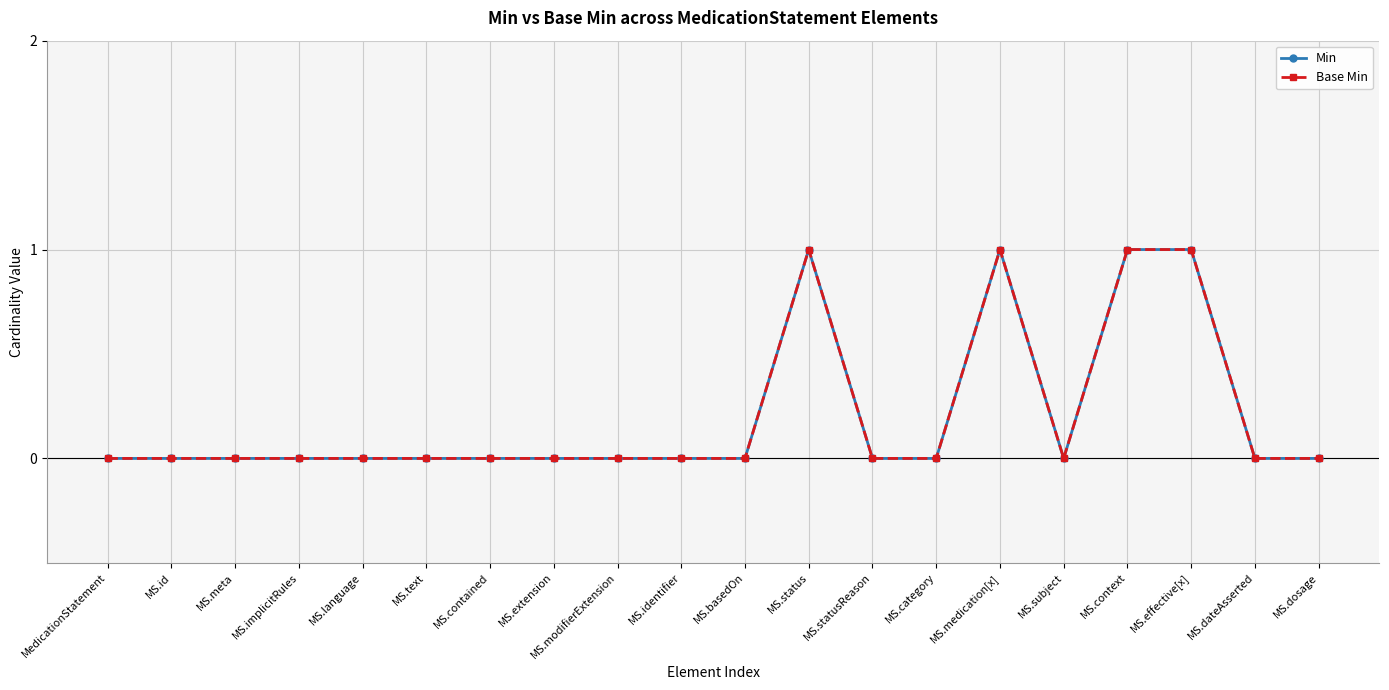

Does the chart have visible grid lines?

Yes